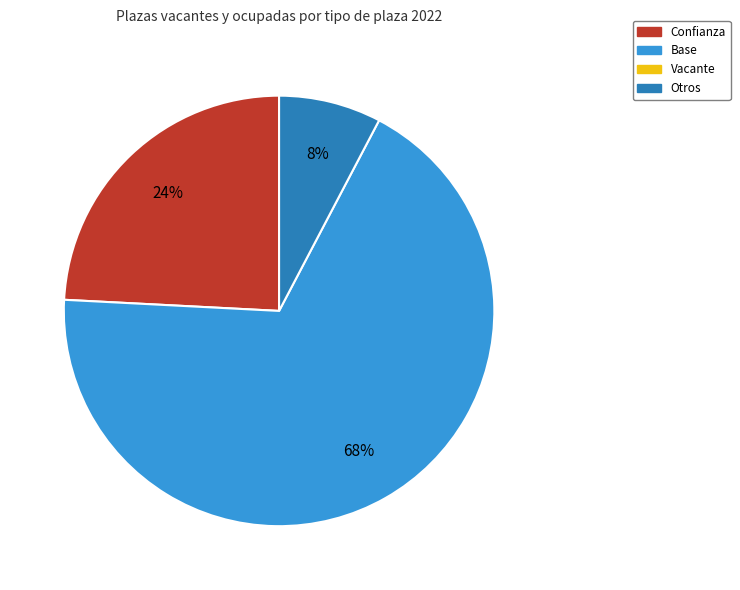

Is there any slice that represents more than half of the pie?

Yes